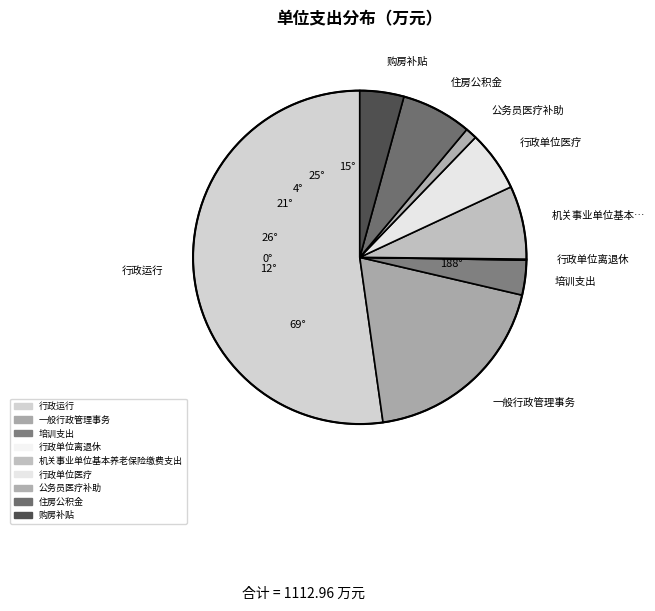

What is the ratio of the value at 行政运行 to the value at 行政单位医疗?

8.9